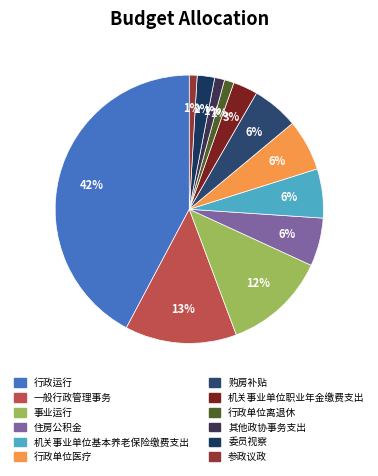

To the nearest percent, what is the average slice percentage?

8%